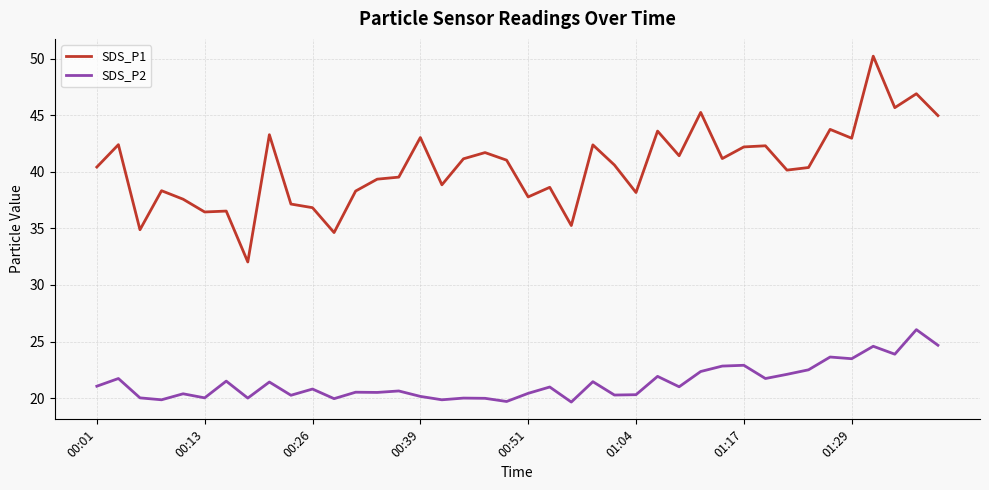

List the series in order of their peak value, lowest first.

SDS_P2, SDS_P1